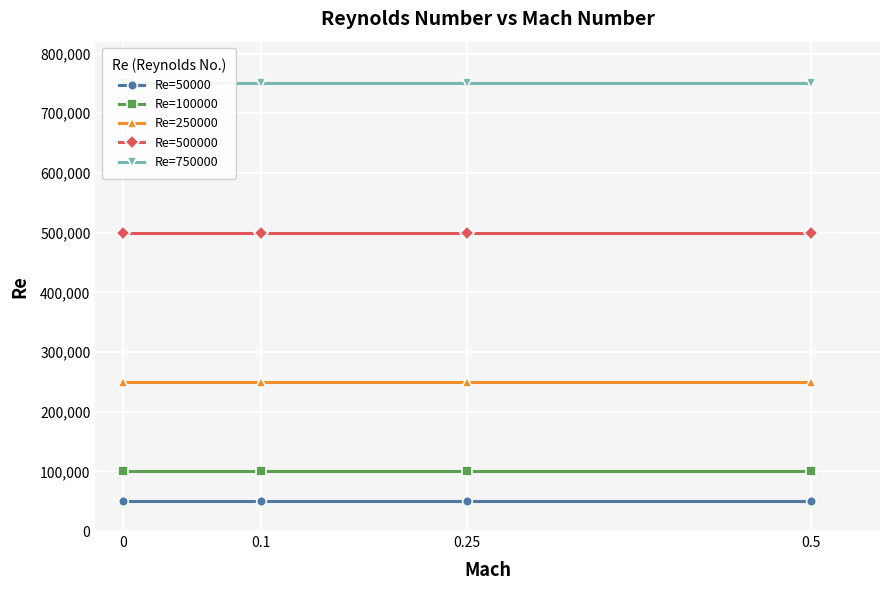

Which series has the largest total across all categories?

Re=750000